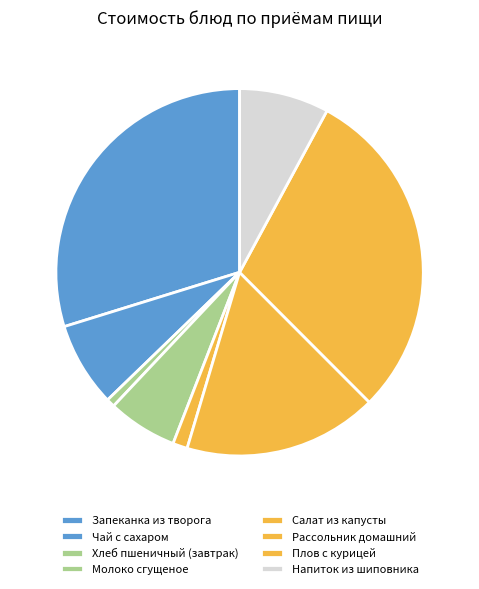

Combined, do Запеканка из творога and Чай с сахаром account for over 50%?

No